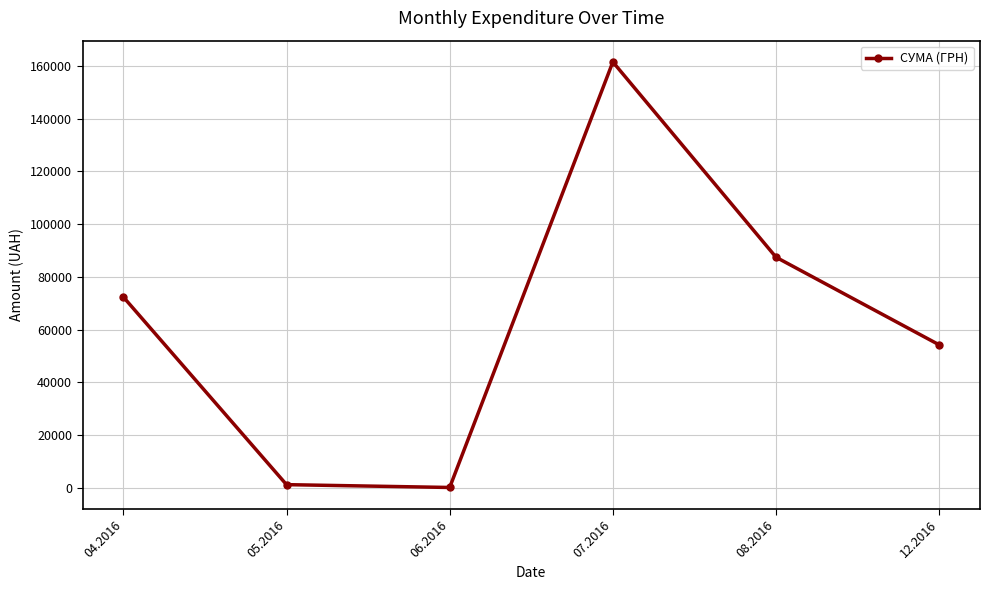

What is the label of the 1st point from the right?

12.2016